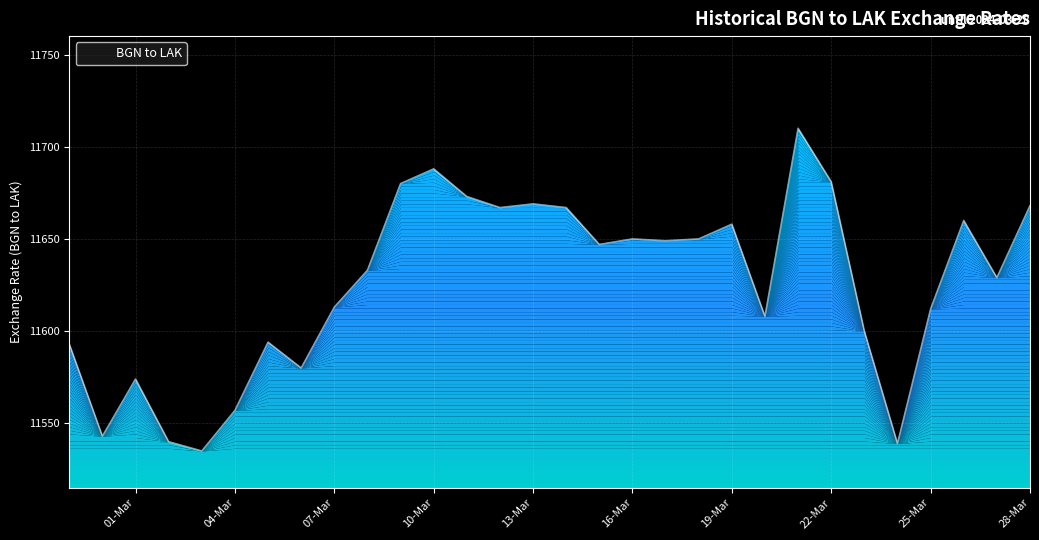

What is the minimum value shown in the chart?

11535